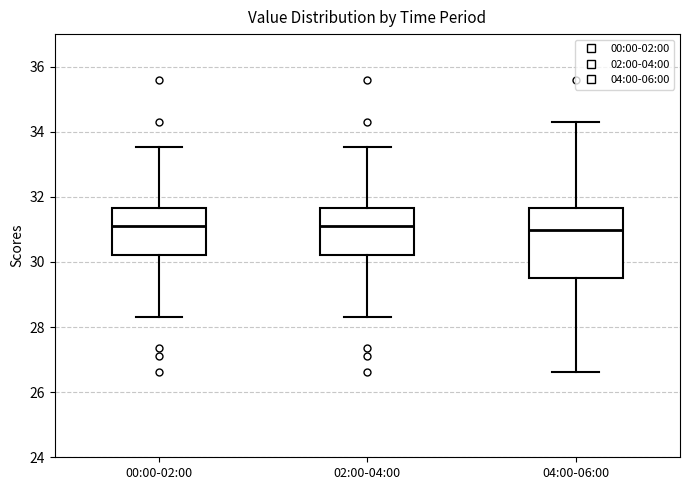

Where is the lower edge of the box for 04:00-06:00 on the y-axis? The values are not printed on the chart, so give them approximately, as read against the axis.

29.6